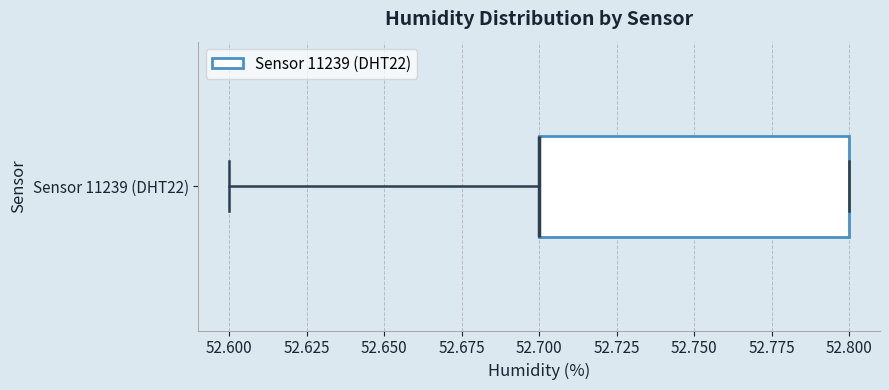

Where is the left edge of the box for Sensor 11239 (DHT22) on the x-axis? The values are not printed on the chart, so give them approximately, as read against the axis.

52.7